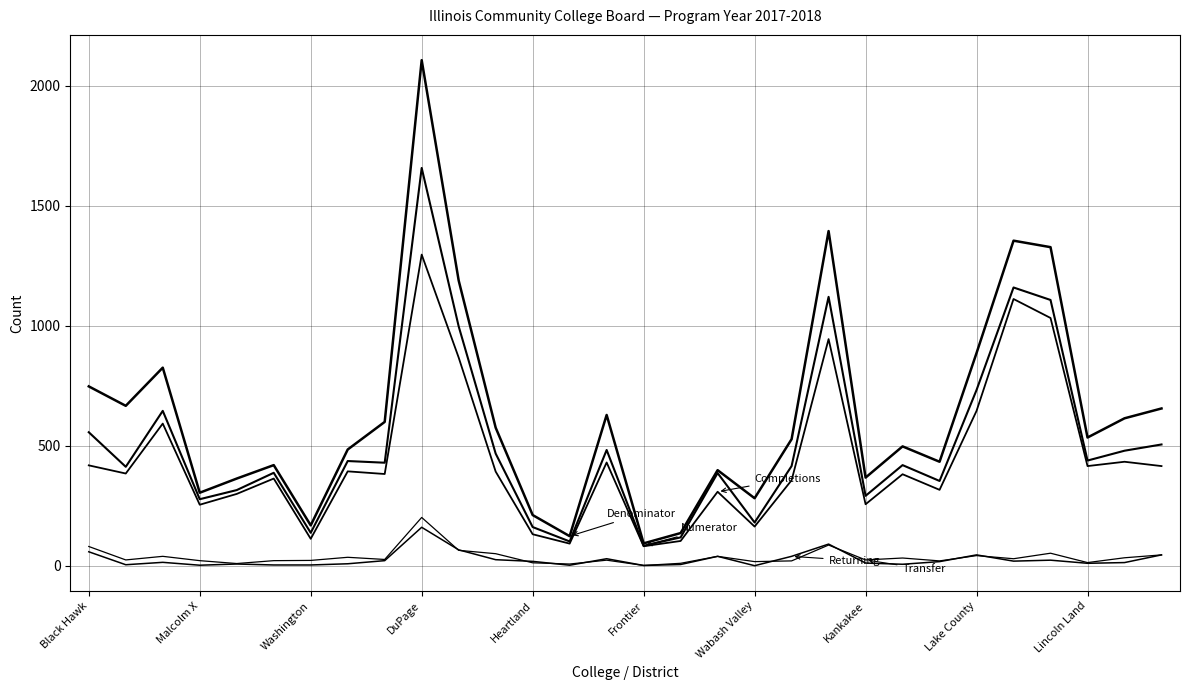

The Numerator series shows 594 at 10. True or false?

False